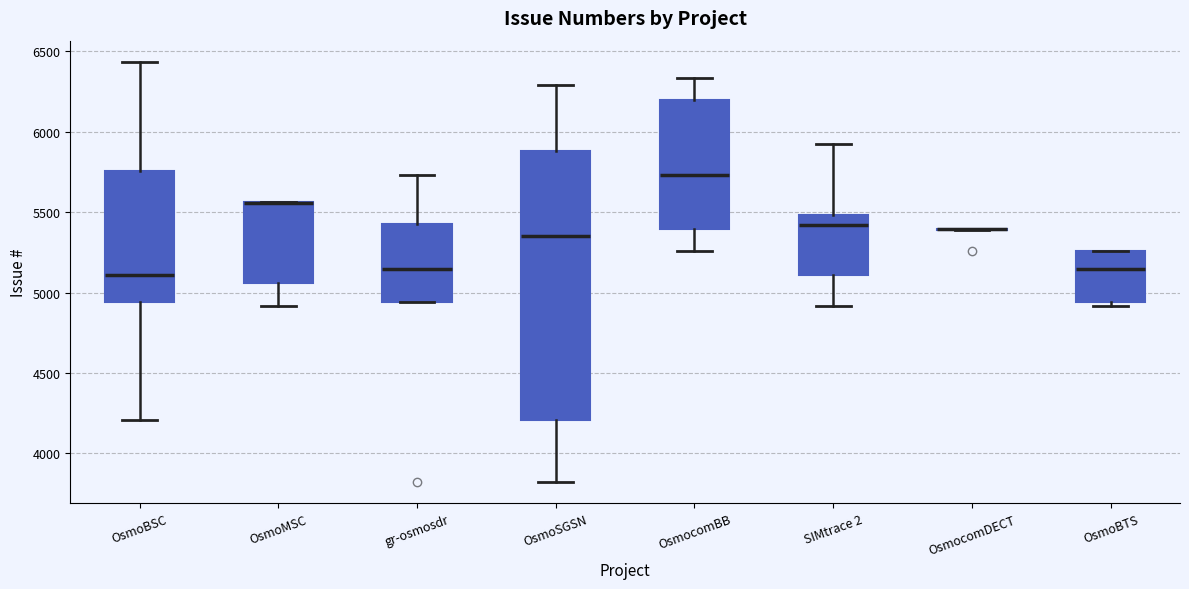

Reading left to right, read every box against the y-axis: the position of its median line, the range the box covers, and the ends of its whiskers. The values are not printed on the chart, so give them approximately, as read against the axis.

OsmoBSC: median 5100, box 4950 to 5750, whiskers 4200 to 6450
OsmoMSC: median 5550 (drawn on the box's upper edge), box 5050 to 5550, whiskers 4900 to 5550
gr-osmosdr: median 5150, box 4950 to 5450, whiskers 4950 to 5750
OsmoSGSN: median 5350, box 4200 to 5900, whiskers 3800 to 6300
OsmocomBB: median 5750, box 5400 to 6200, whiskers 5250 to 6350
SIMtrace 2: median 5400, box 5100 to 5500, whiskers 4900 to 5900
OsmocomDECT: box collapsed to a line at 5400, whiskers 5400 to 5400
OsmoBTS: median 5150, box 4950 to 5250, whiskers 4900 to 5250